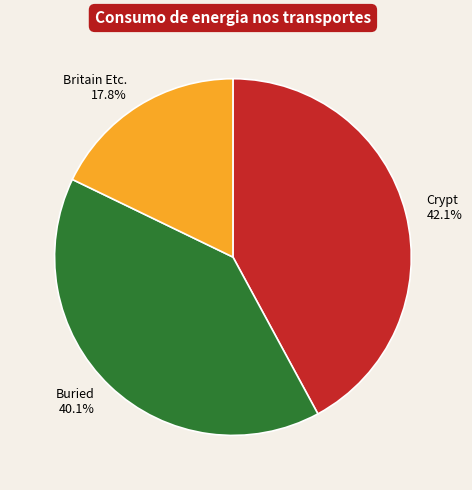

To the nearest percent, what portion does Britain Etc. represent?

18%